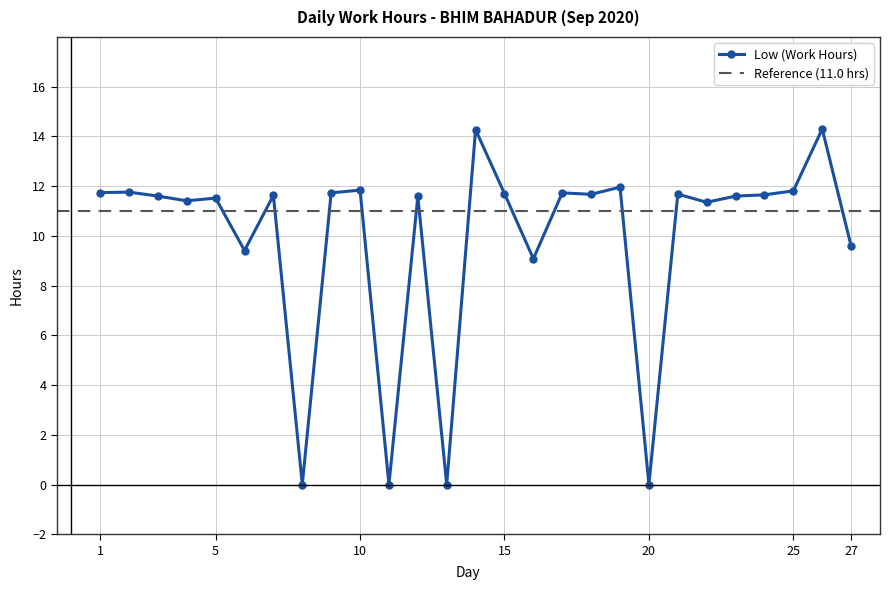

Where is the data nearest to the value 7?

16